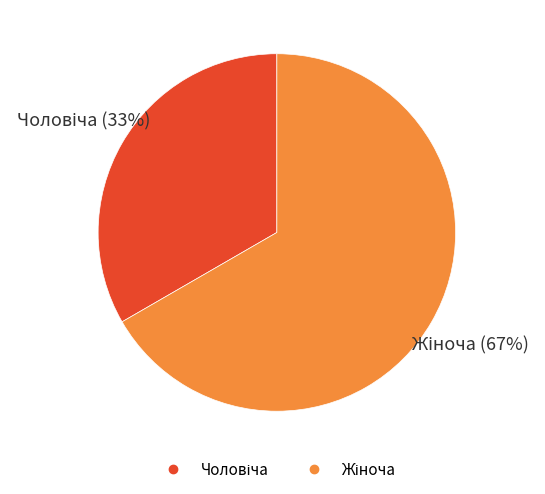

Is there a majority slice in this chart?

Yes